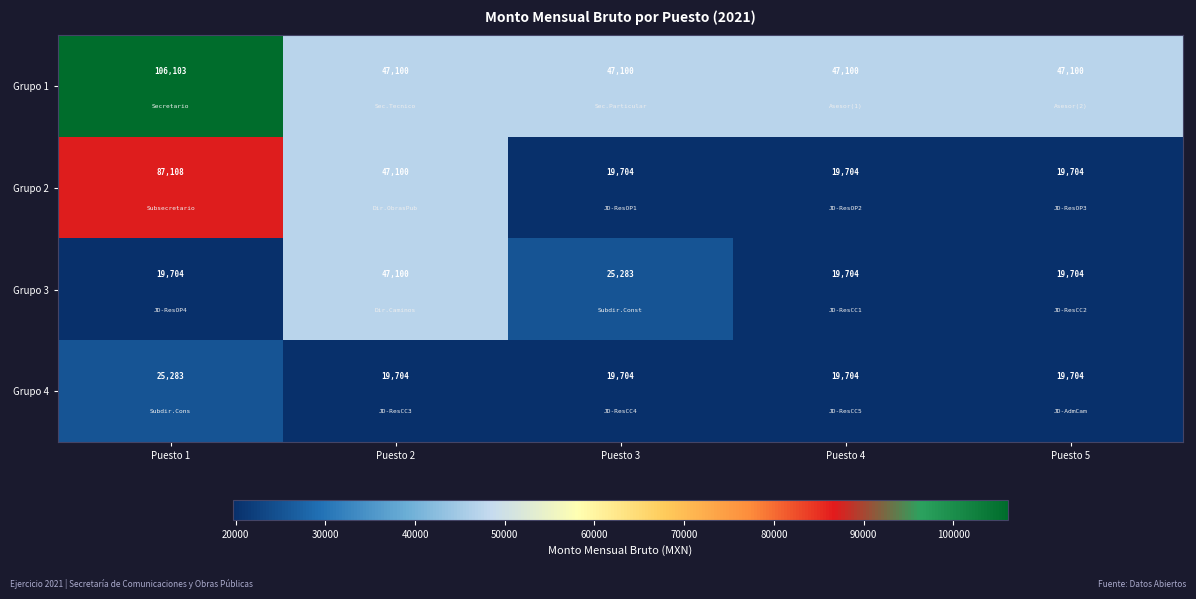

What is the greatest value displayed?

106103